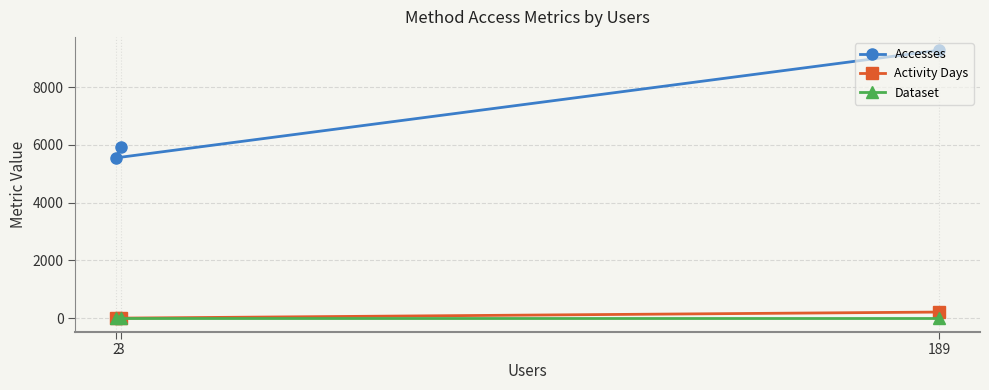

At 189, list the series in order from largest to smallest.

Accesses, Activity Days, Dataset